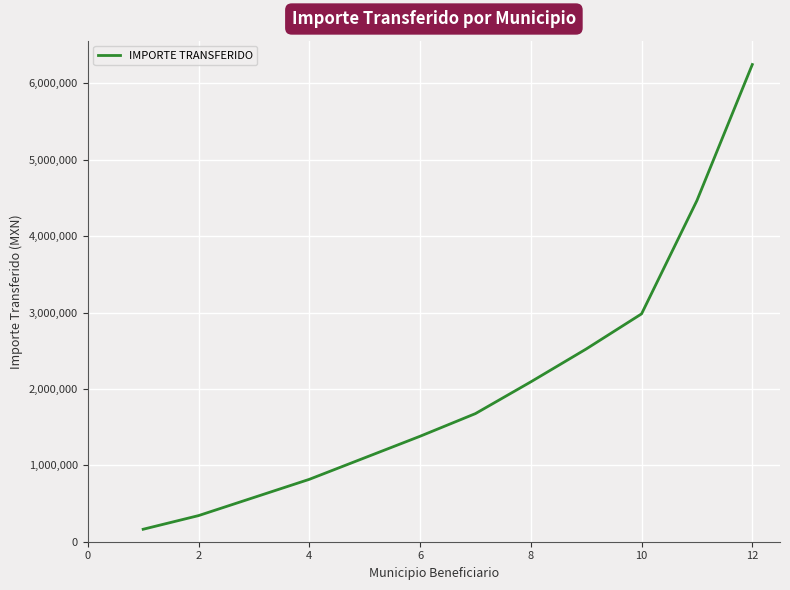

What is the difference between the maximum and minimum values?

6083029.0